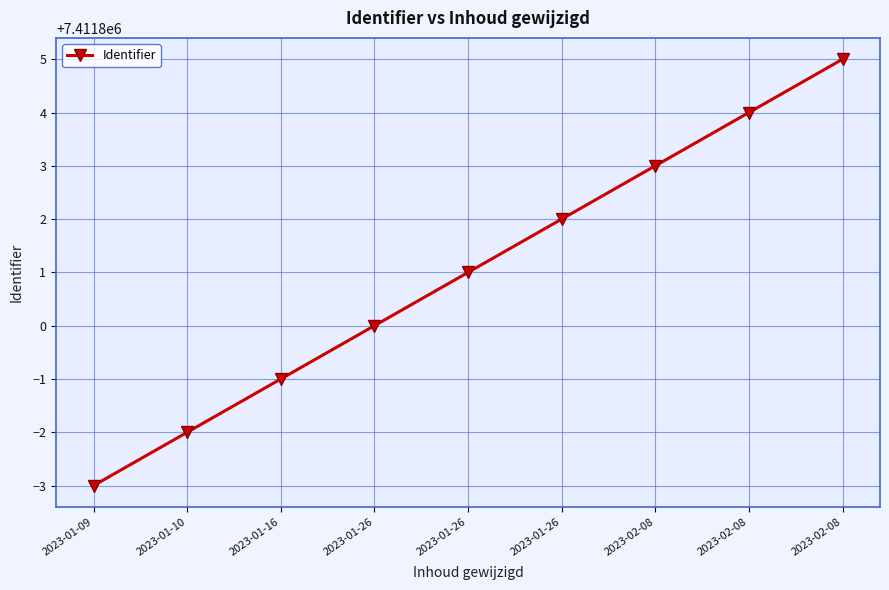

What is the label of the 4th point from the left?

2023-01-26